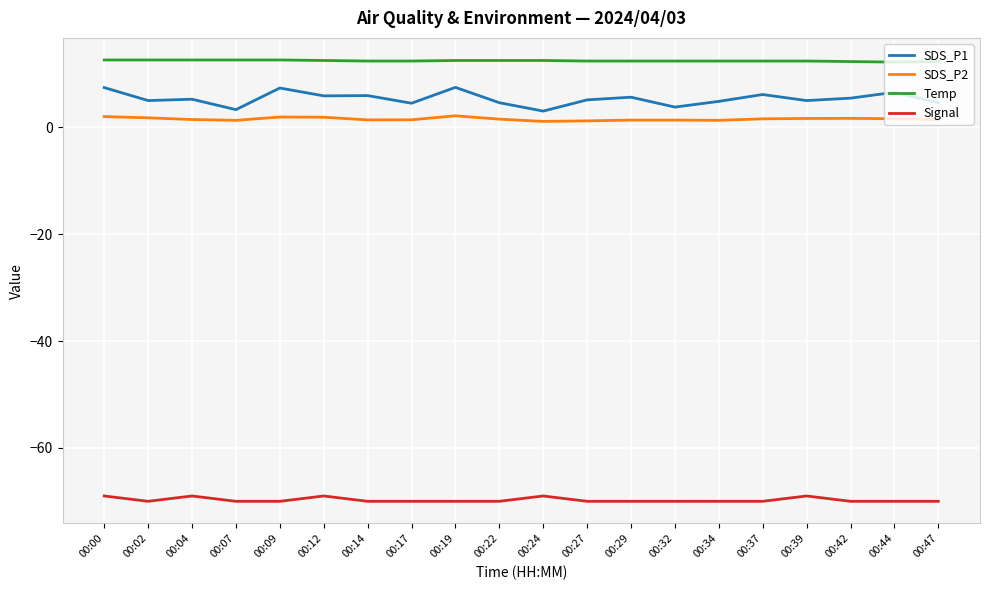

How many categories are shown in the chart?

20